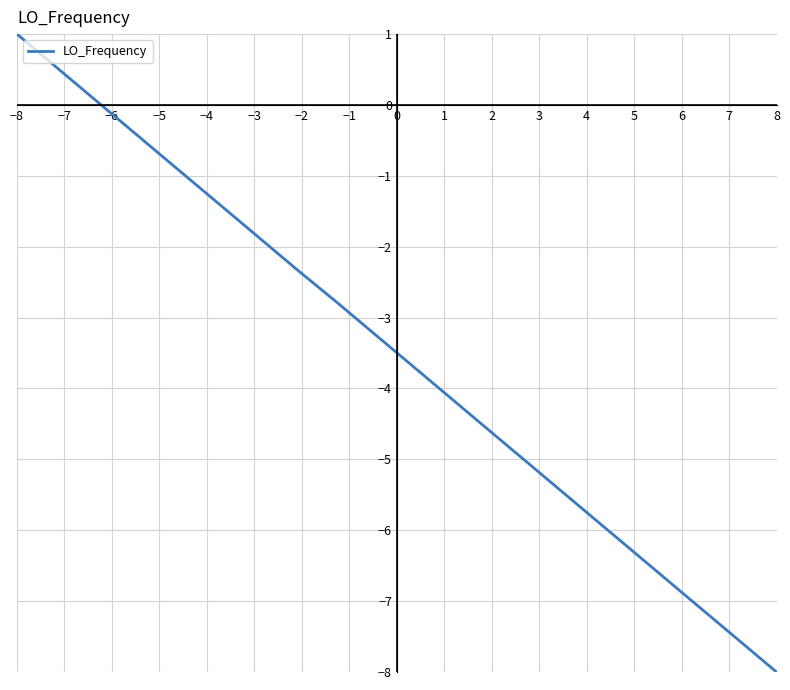

How many values are above zero?

3